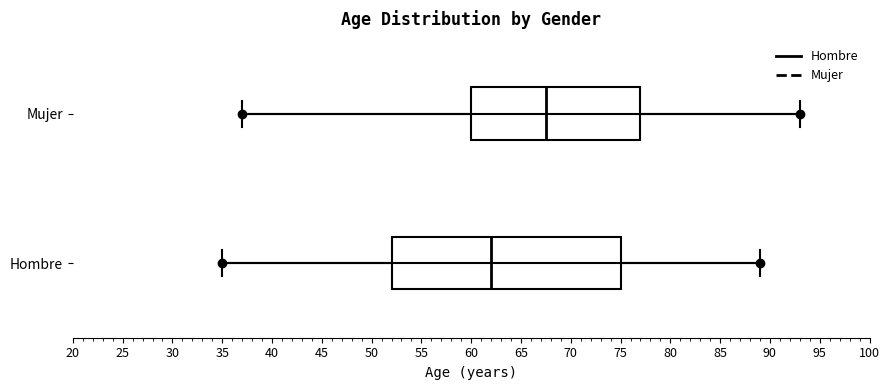

Reading bottom to top, read every box against the x-axis: the position of its median line, the range the box covers, and the ends of its whiskers. The values are not printed on the chart, so give them approximately, as read against the axis.

Hombre: median 62.0, box 52.0 to 75.0, whiskers 35.0 to 89.0
Mujer: median 67.5, box 60.0 to 77.0, whiskers 37.0 to 93.0